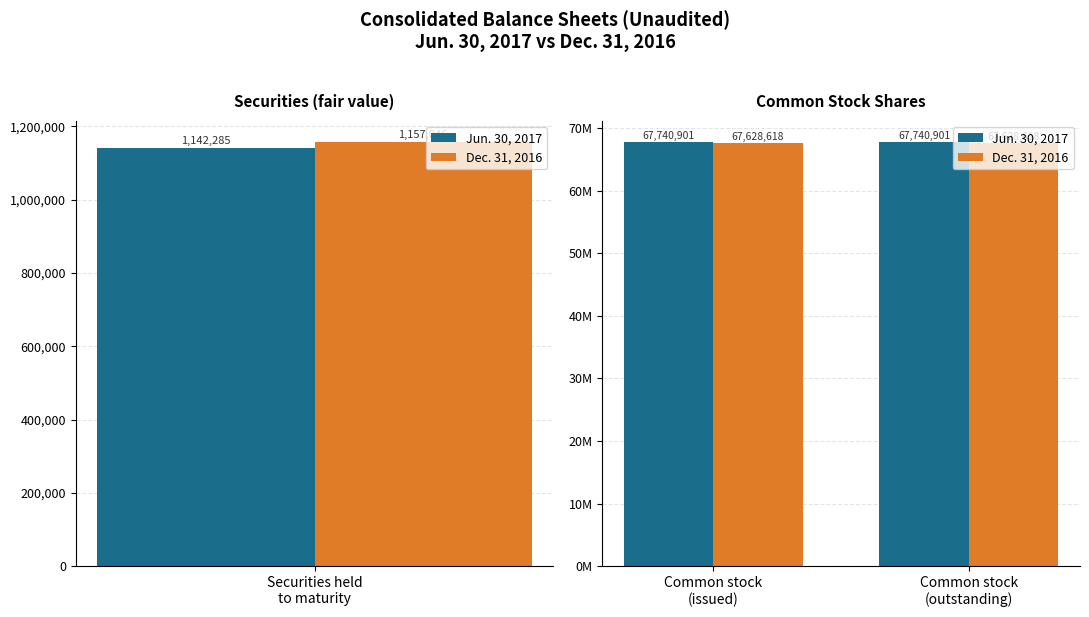

Does the chart contain any negative values?

No